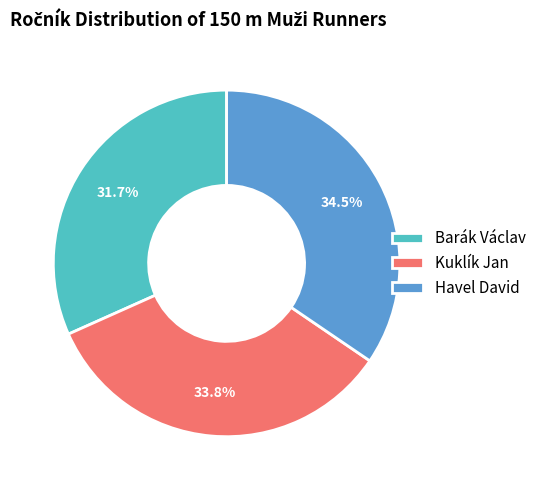

Is there a majority slice in this chart?

No